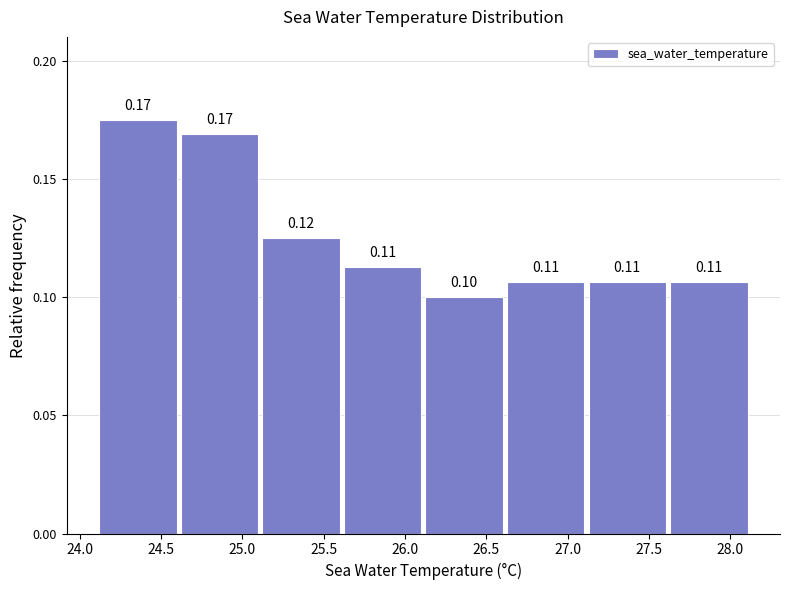

Which range on the x-axis has the tallest bar?

24.10 to 24.60